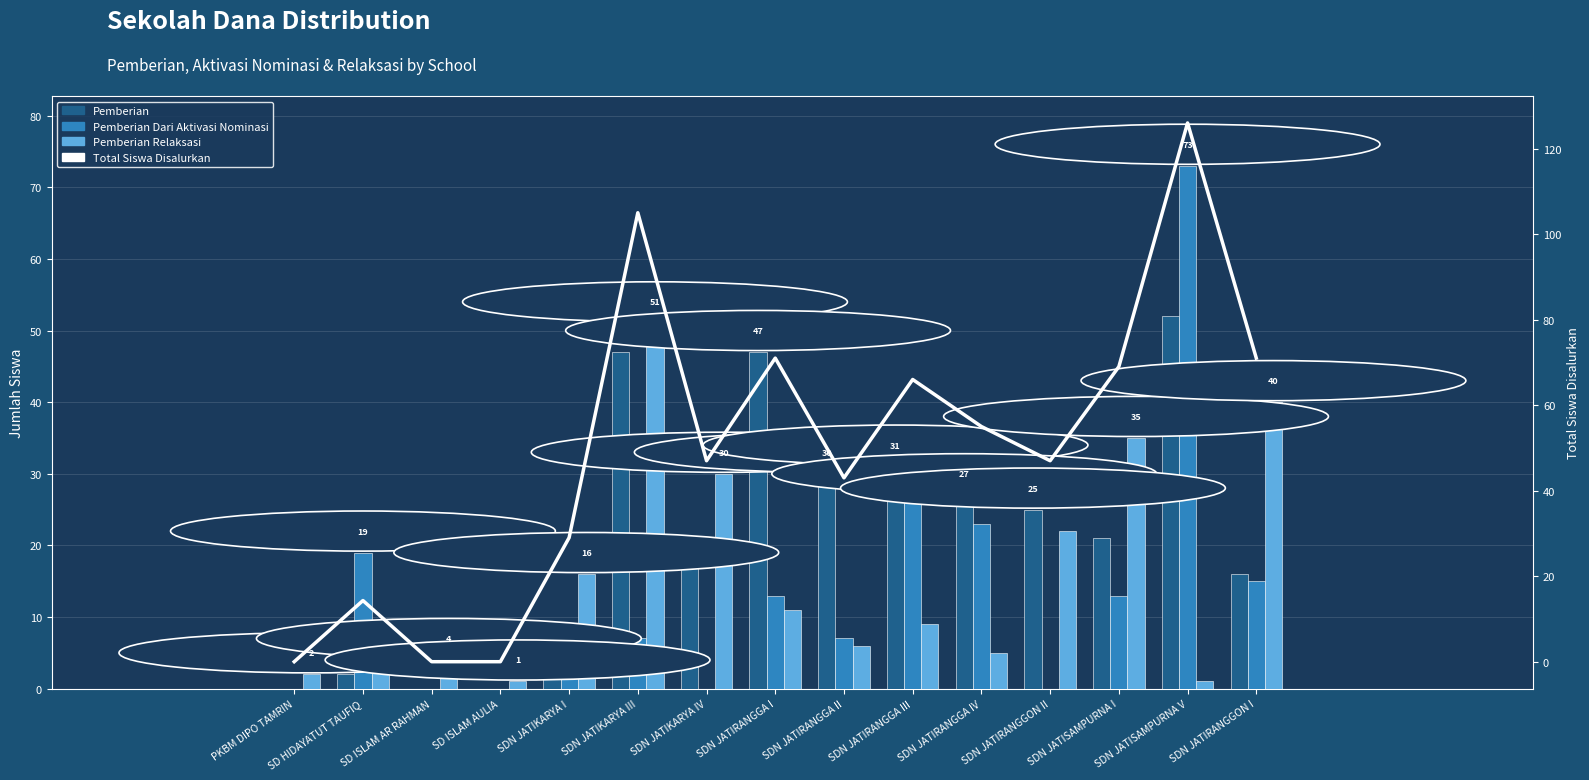

At which label does Pemberian Dari Aktivasi Nominasi first exceed 7?

SD HIDAYATUT TAUFIQ